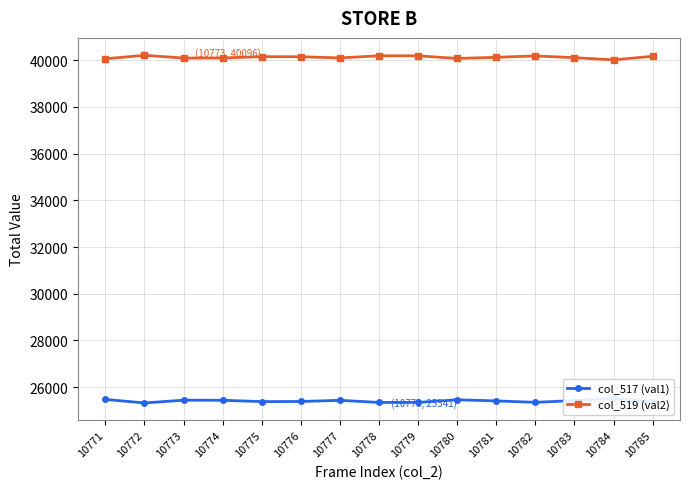

Between 10784 and 10779, which is larger?

10784